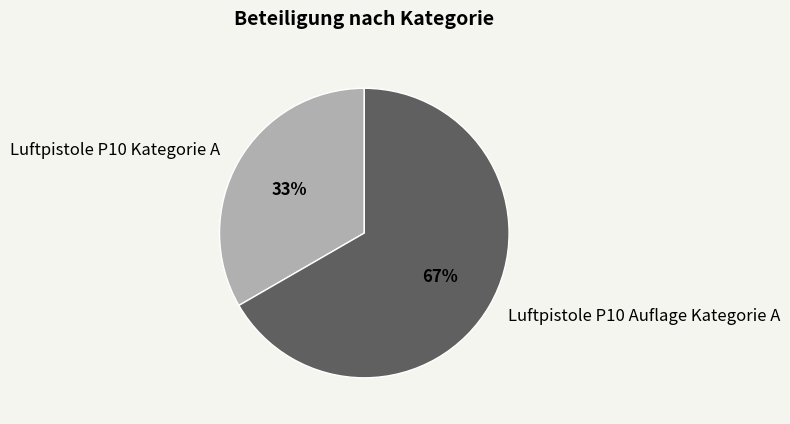

Which category has the biggest portion of the pie?

Luftpistole P10 Auflage Kategorie A